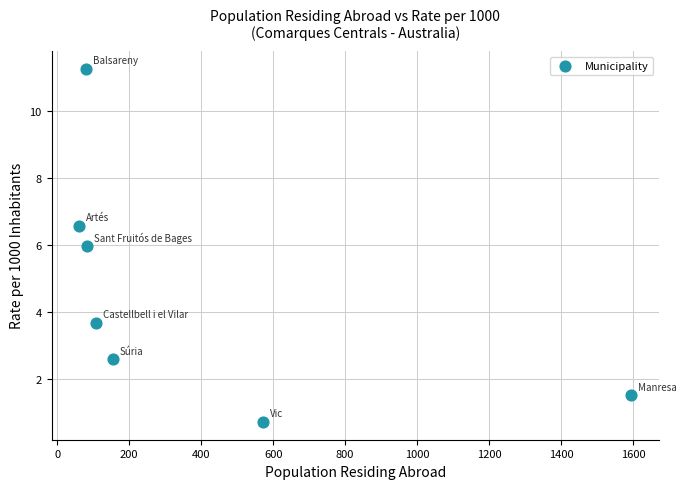

What is the average Y value?

4.6